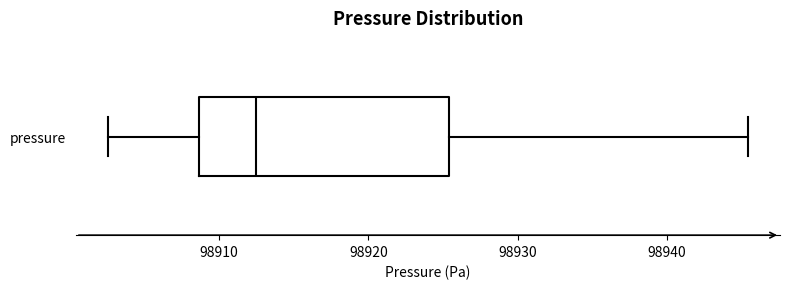

Transcribe this box plot: give where the median line is, the range the box spans, and where the two whiskers end, as read against the x-axis. The values are not printed on the chart, so give them approximately, as read against the axis.

median 98912, box 98909 to 98925, whiskers 98903 to 98945